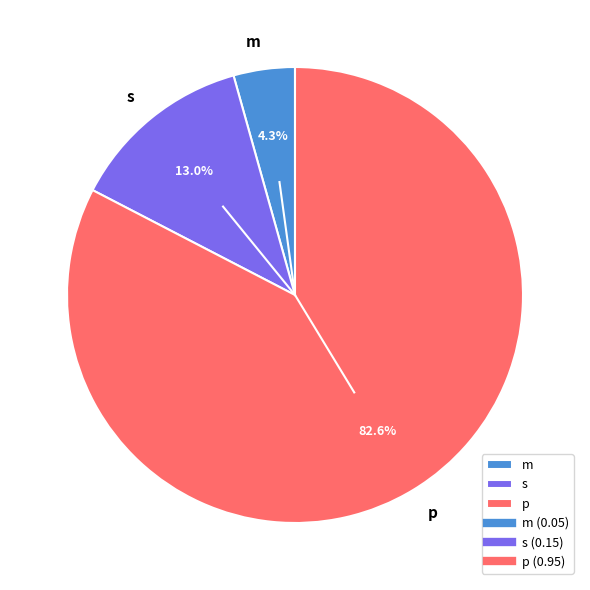

How many segments does this pie chart have?

3